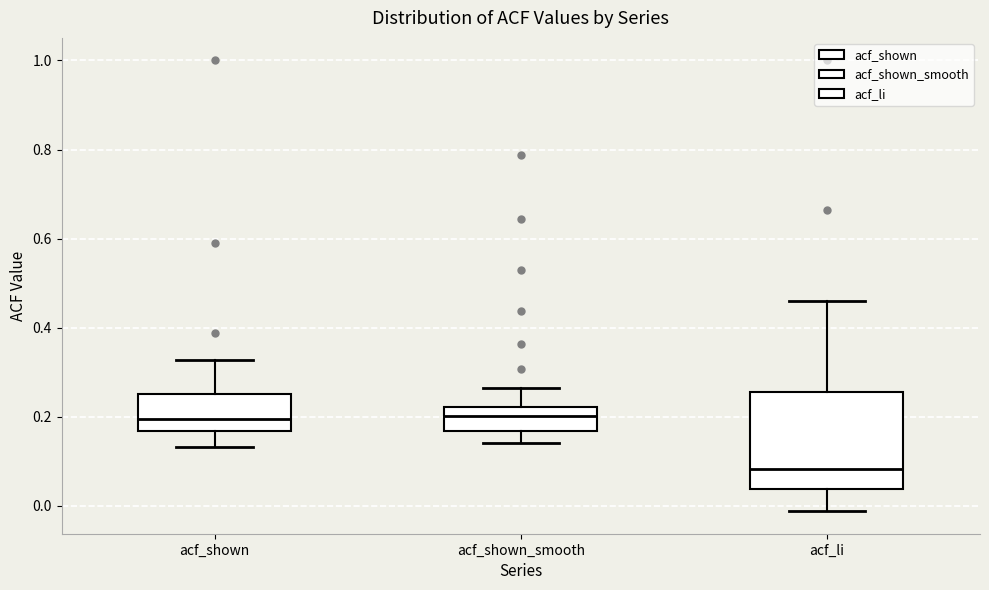

Reading left to right, read every box against the y-axis: the position of its median line, the range the box covers, and the ends of its whiskers. The values are not printed on the chart, so give them approximately, as read against the axis.

acf_shown: median 0.20, box 0.16 to 0.26, whiskers 0.14 to 0.32
acf_shown_smooth: median 0.20, box 0.16 to 0.22, whiskers 0.14 to 0.26
acf_li: median 0.08, box 0.04 to 0.26, whiskers -0.02 to 0.46